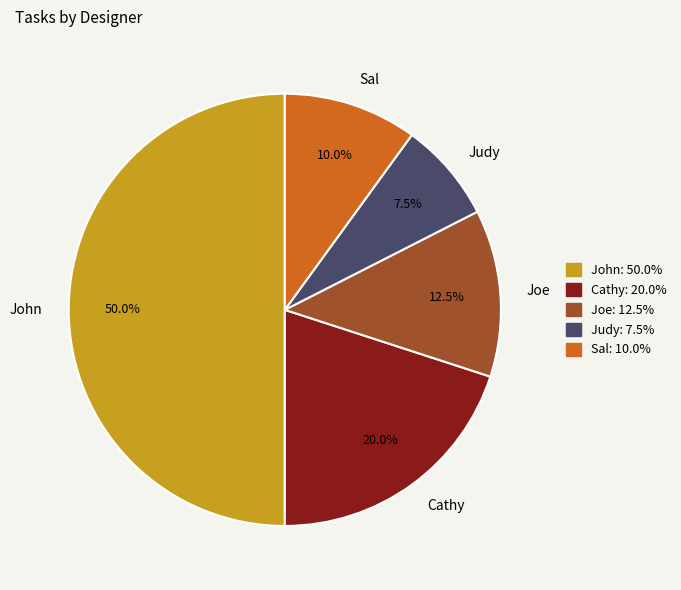

Between Cathy and Judy, which is larger?

Cathy